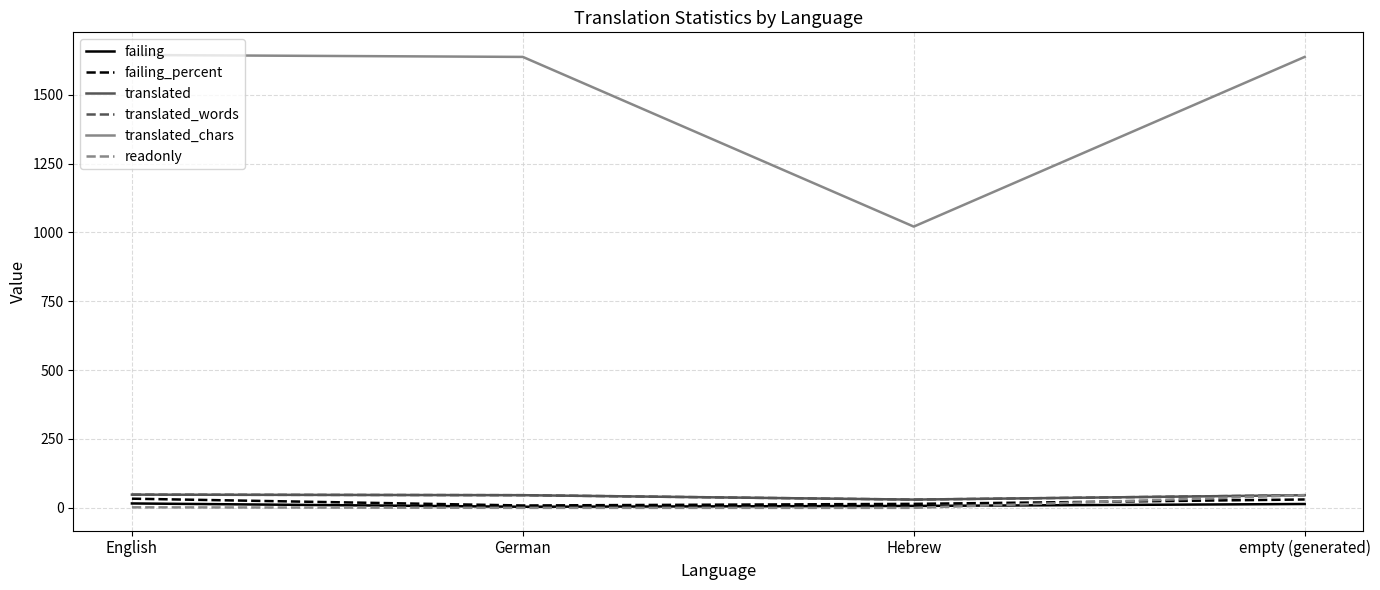

Where does the translated_words series first go above 46?

English